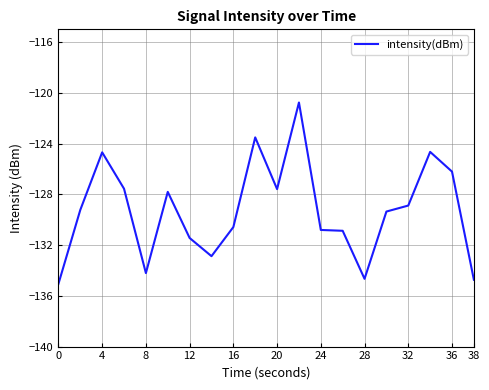

What is the difference between the second highest and second lowest values?

11.2